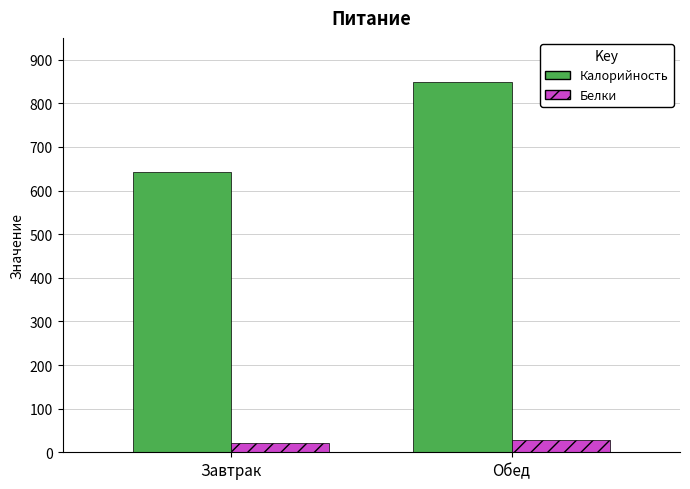

At Обед, list the series in order from largest to smallest.

Калорийность, Белки